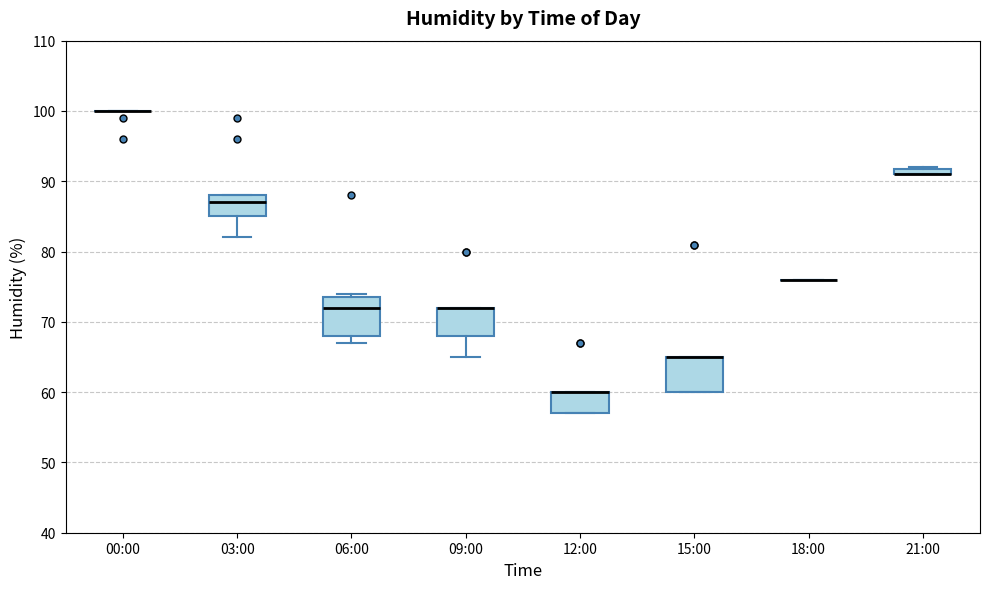

Where is the lower edge of the box for 21:00 on the y-axis? The values are not printed on the chart, so give them approximately, as read against the axis.

91